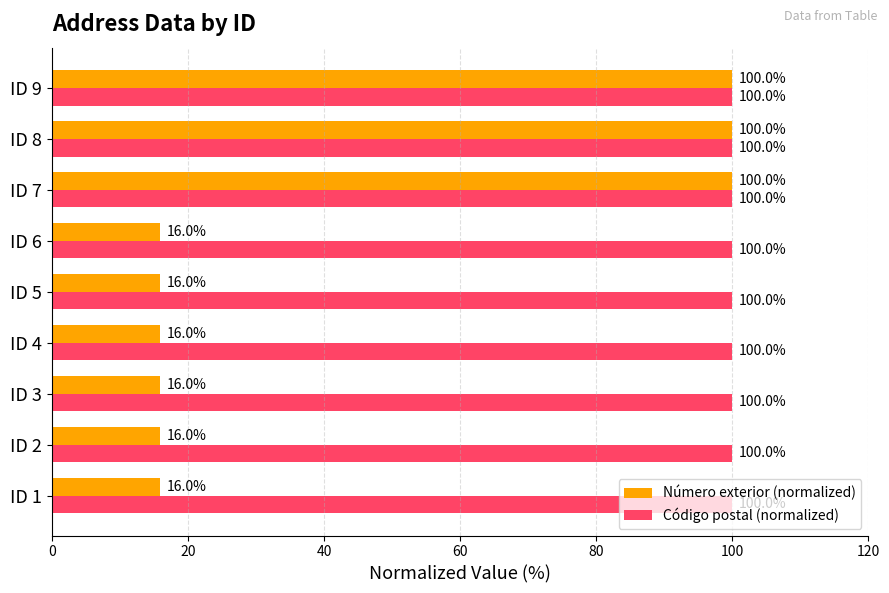

True or false: Código postal (normalized) has a value of 153.8 at ID 5.

False